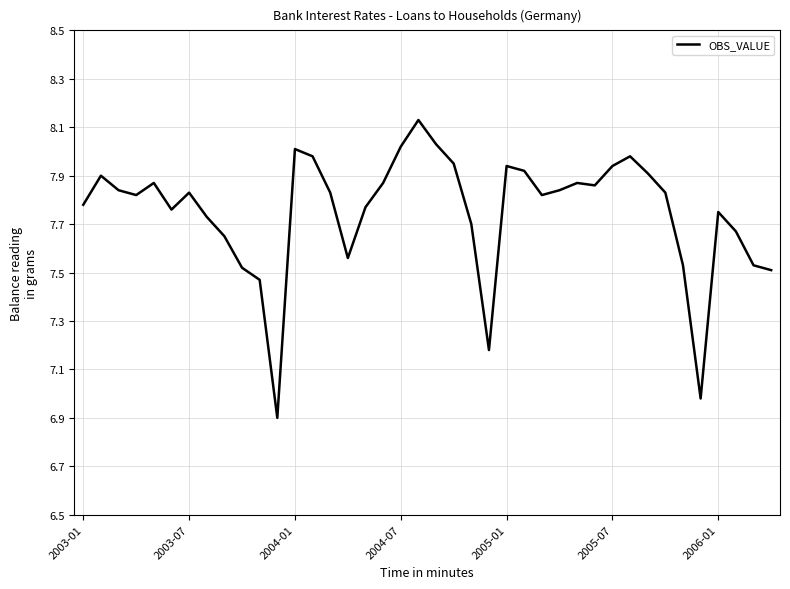

What is the smallest value displayed?

6.9